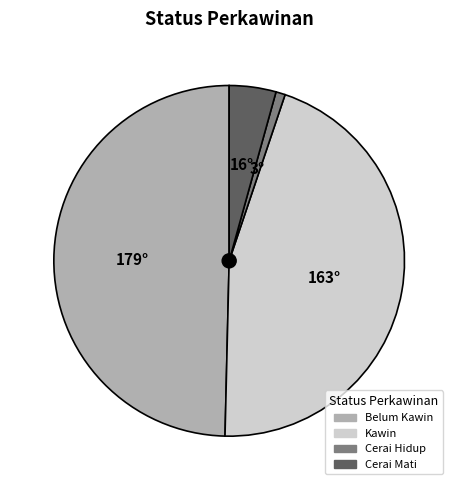

Approximately how many times larger is the value at Belum Kawin compared to Kawin?

1.1